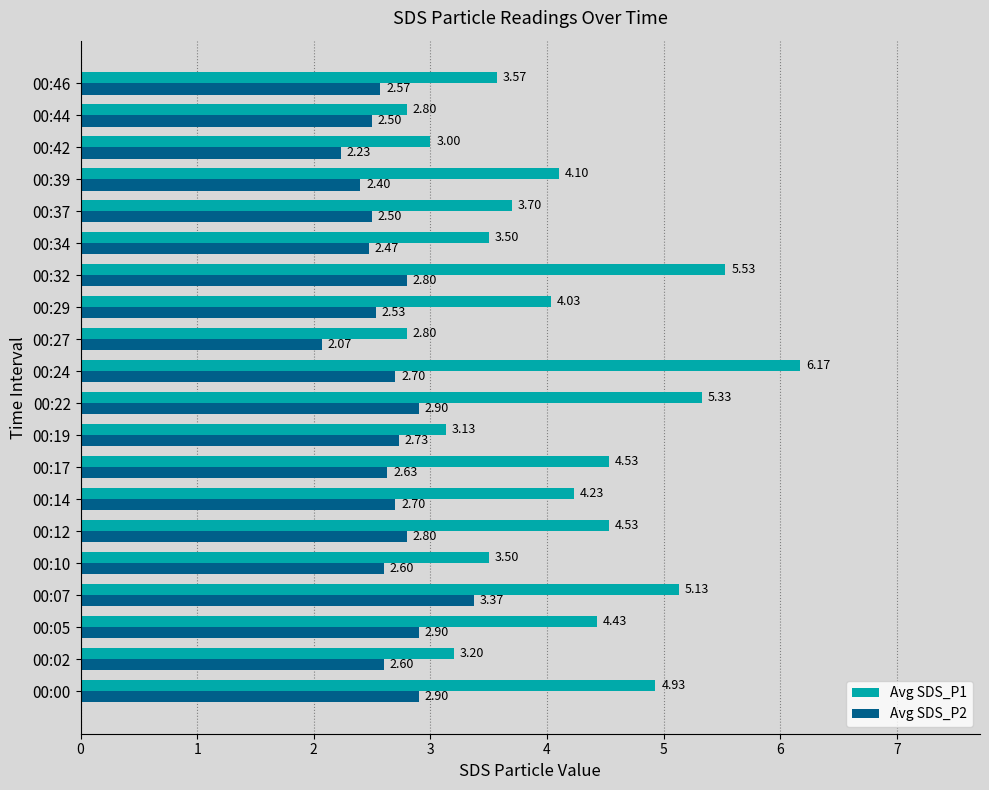

Is the value of Avg SDS_P2 at 00:22 greater than the value of Avg SDS_P1 at 00:12?

No